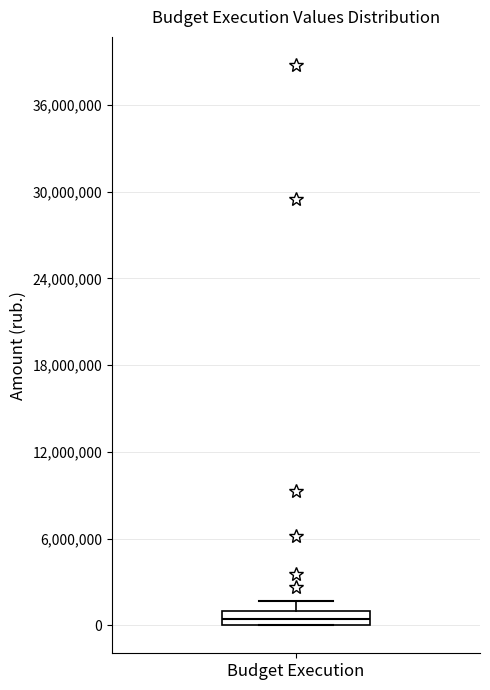

Where is the upper edge of the box for Budget Execution on the y-axis? The values are not printed on the chart, so give them approximately, as read against the axis.

1000000